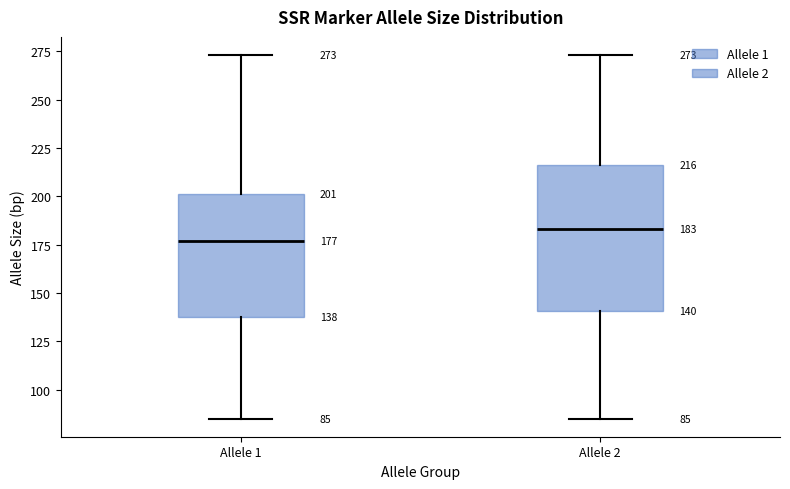

Which box's median line is the lowest?

Allele 1